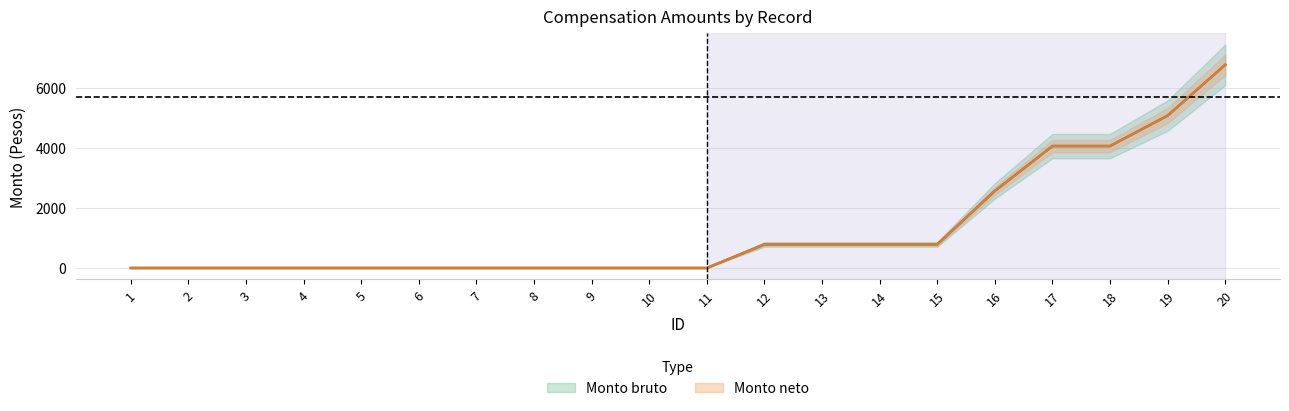

Which series has the largest range (max minus min)?

Monto bruto